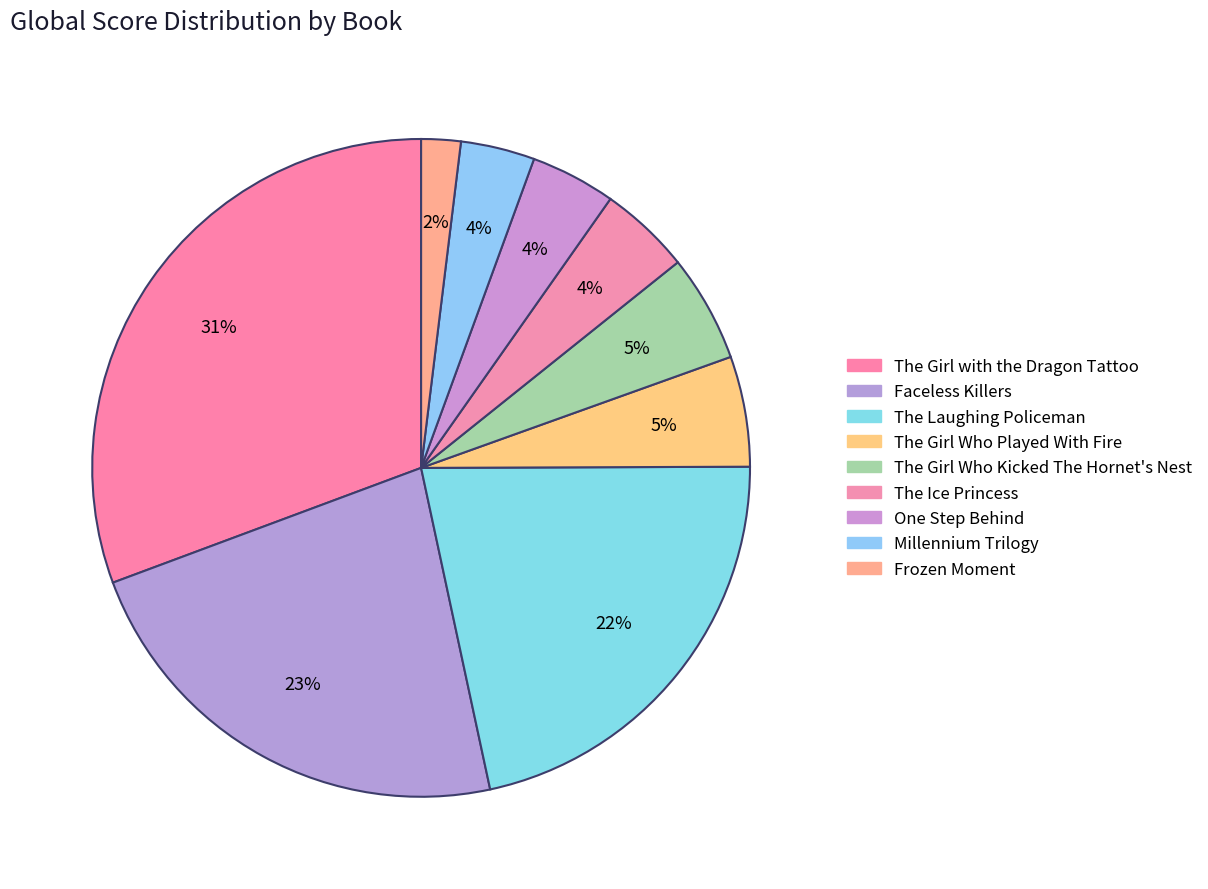

How many segments does this pie chart have?

9